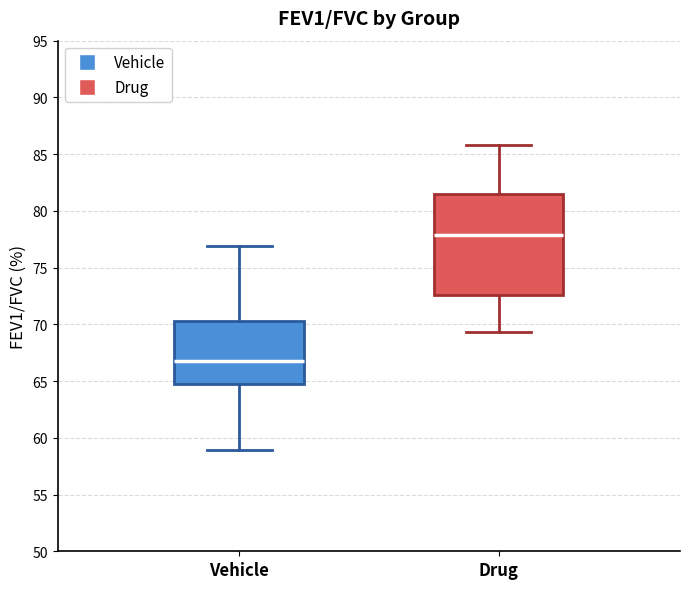

Reading left to right, read every box against the y-axis: the position of its median line, the range the box covers, and the ends of its whiskers. The values are not printed on the chart, so give them approximately, as read against the axis.

Vehicle: median 67.0, box 64.5 to 70.5, whiskers 59.0 to 77.0
Drug: median 78.0, box 72.5 to 81.5, whiskers 69.5 to 86.0